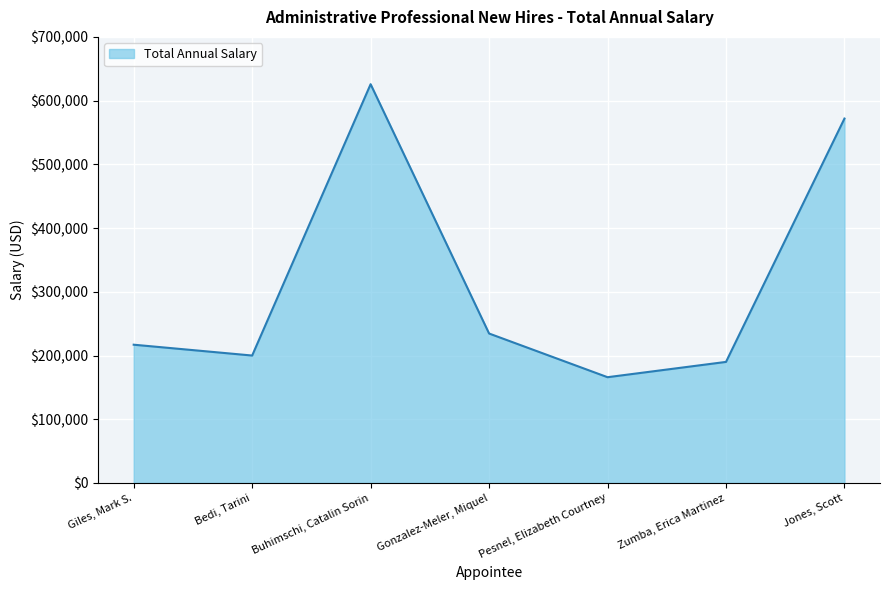

Rank the categories by value from highest to lowest.

Buhimschi, Catalin Sorin, Jones, Scott, Gonzalez-Meler, Miquel, Giles, Mark S., Bedi, Tarini, Zumba, Erica Martinez, Pesnel, Elizabeth Courtney